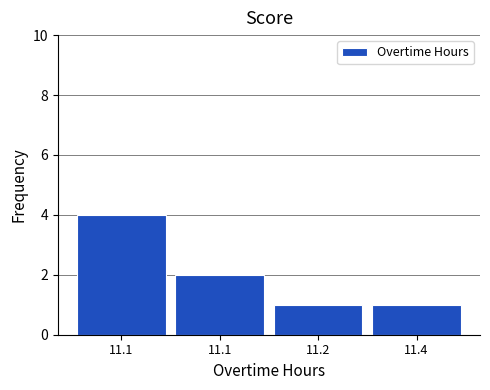

How many values are below 2?

2